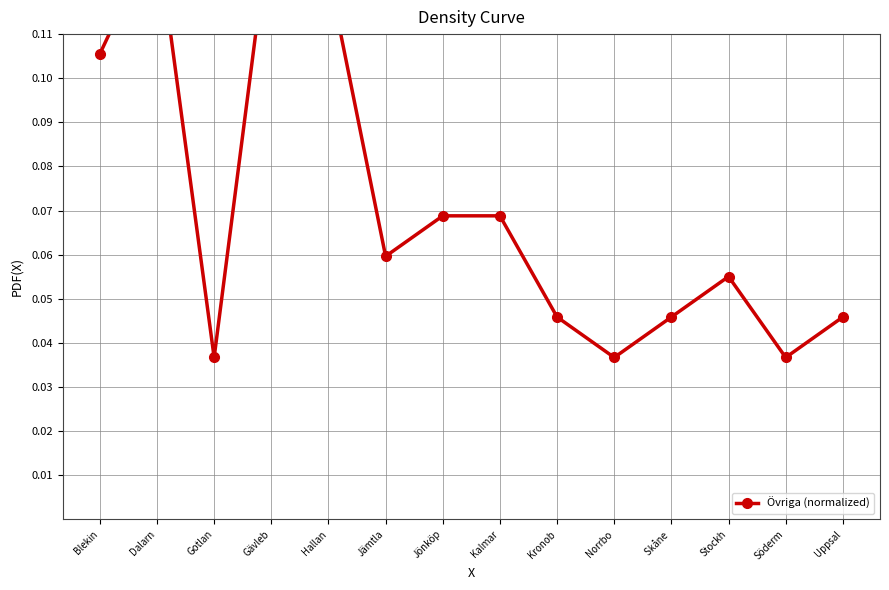

Which label corresponds to the smallest value in the chart?

Gotlan